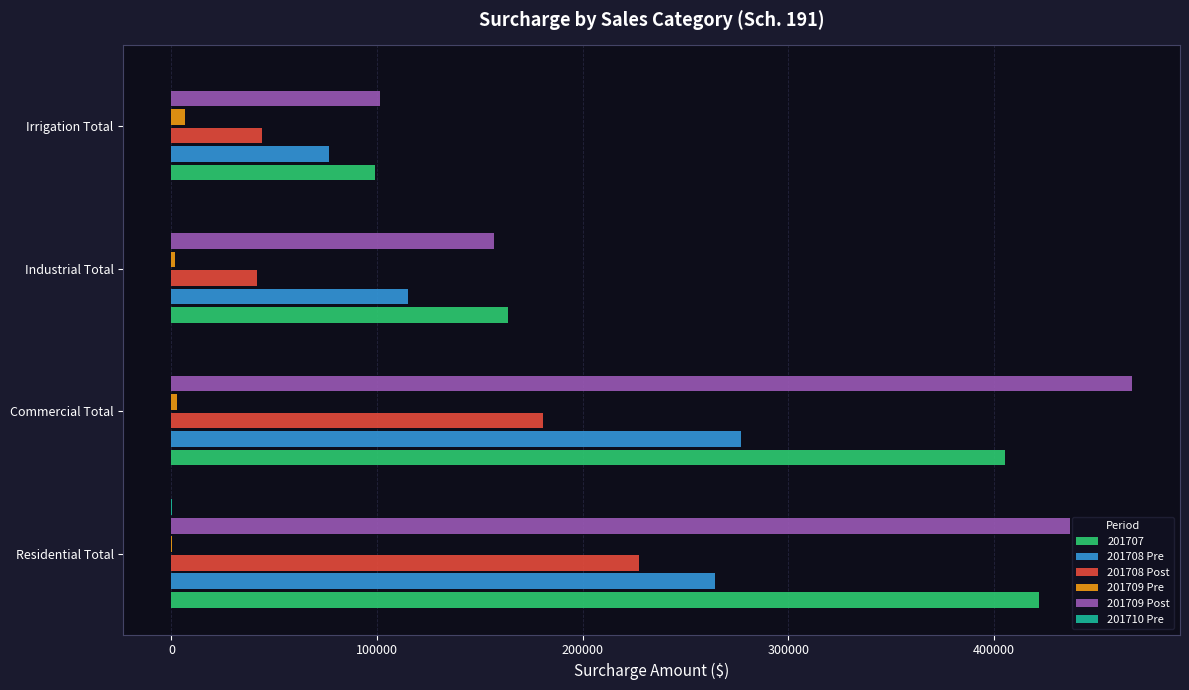

Which category has the highest value across all series?

Commercial Total